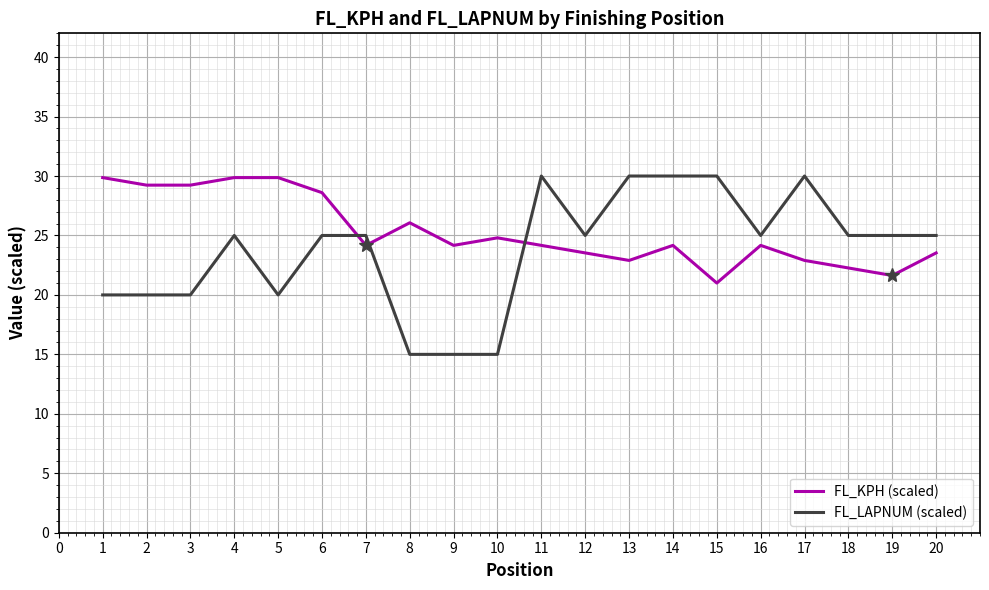

What is the highest value of the FL_KPH (scaled) series?

29.9